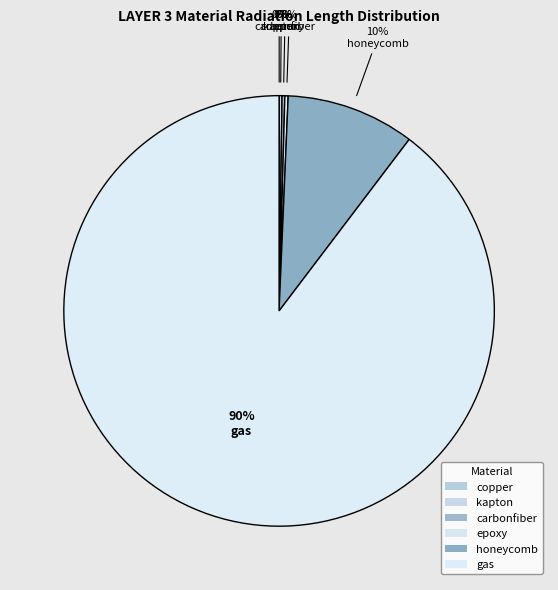

The kapton slice represents 14% of the pie. True or false?

False